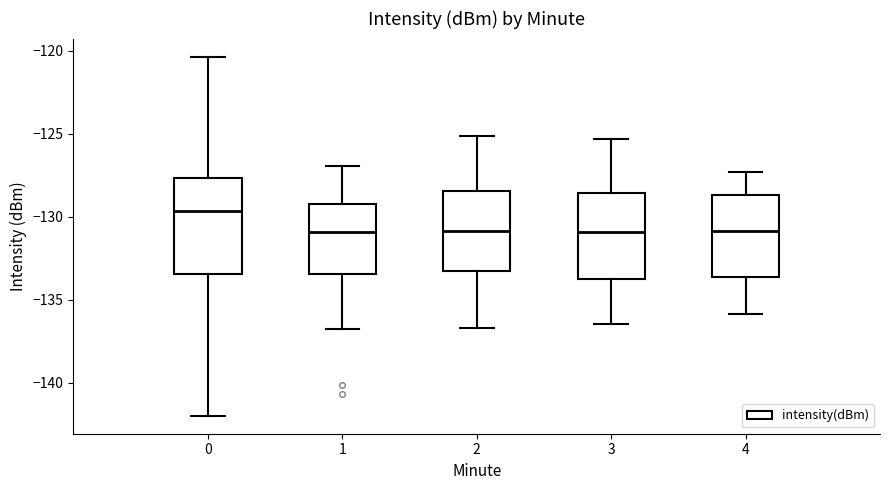

Comparing the boxes themselves (not the whiskers), which one is the tallest?

0